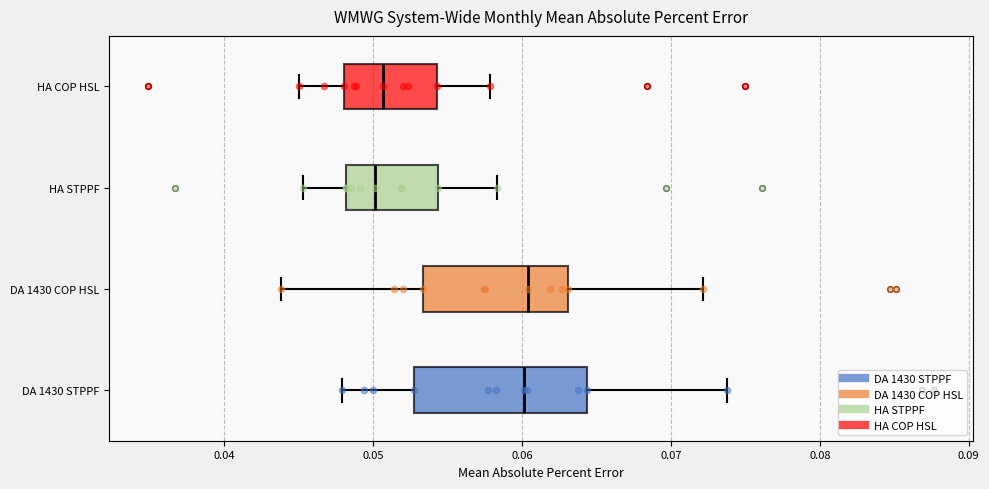

Which box is the widest, from its left edge to its right edge?

DA 1430 STPPF